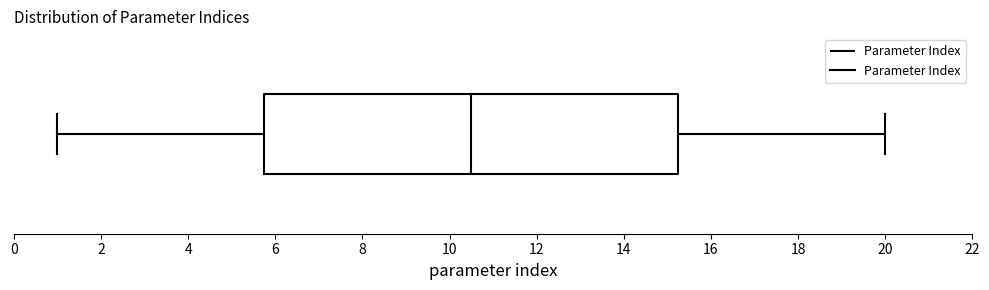

Where does the left whisker of the box end on the x-axis? The values are not printed on the chart, so give them approximately, as read against the axis.

1.0